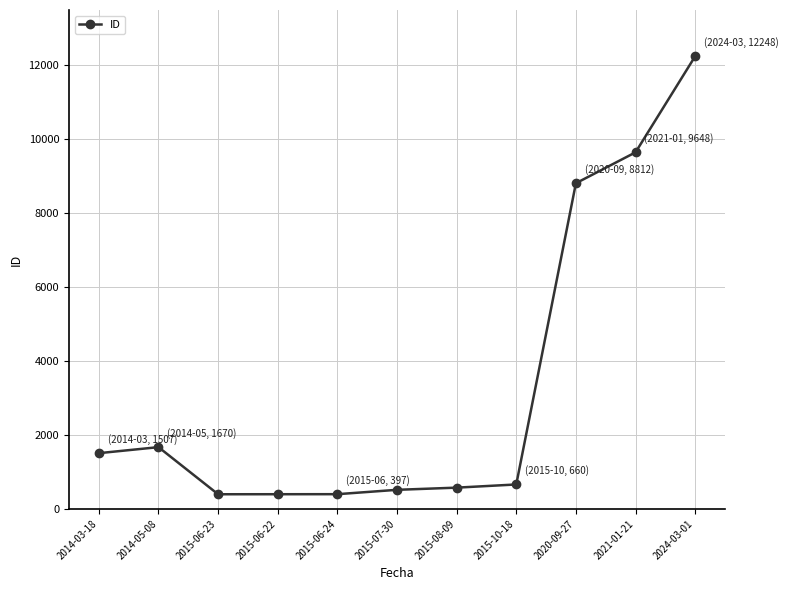

What is the greatest value displayed?

12248